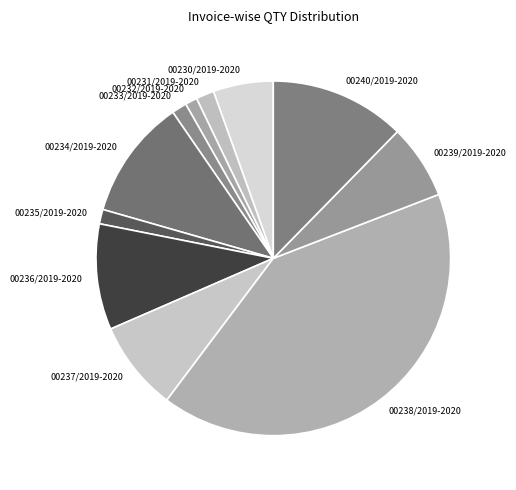

Which has a higher value, 00232/2019-2020 or 00234/2019-2020?

00234/2019-2020